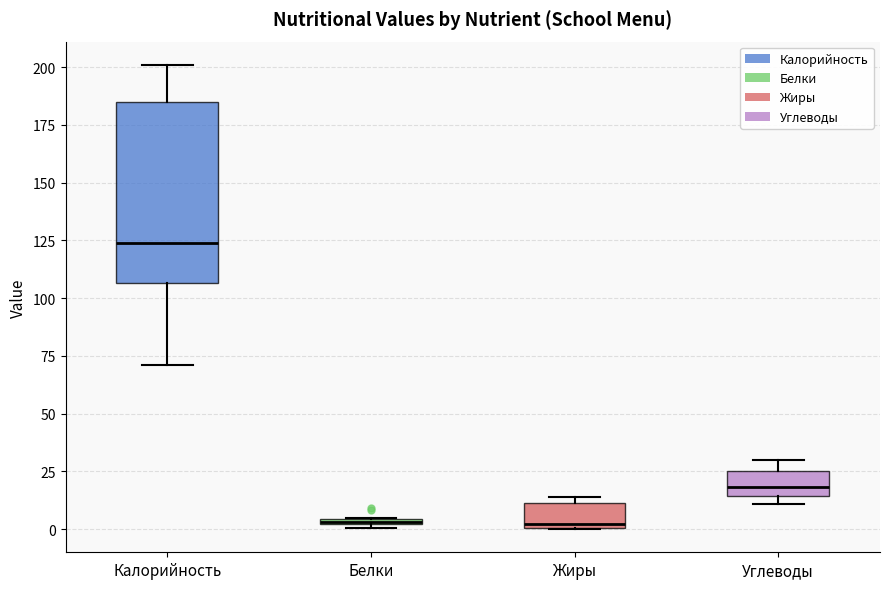

Where does the median line of the box for Углеводы sit on the y-axis? The values are not printed on the chart, so give them approximately, as read against the axis.

20